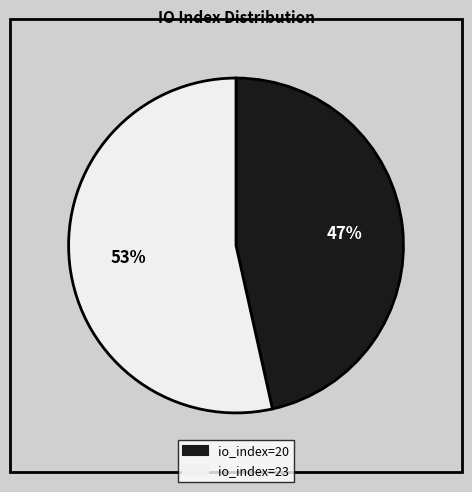

Which category has the biggest portion of the pie?

io_index=23